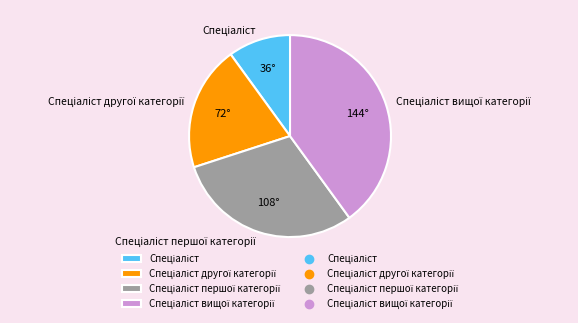

How many slices are in this pie chart?

4